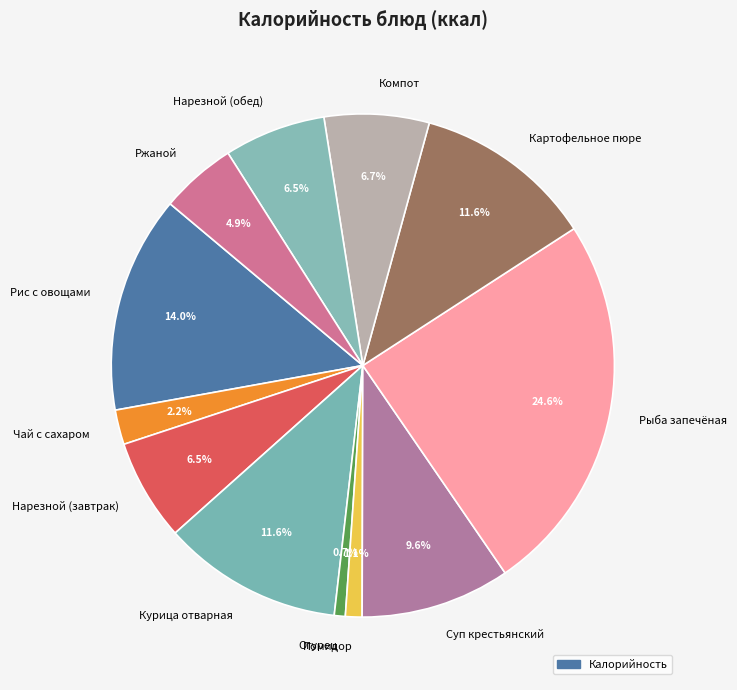

Approximately how many times larger is the value at Чай с сахаром compared to Курица отварная?

0.2